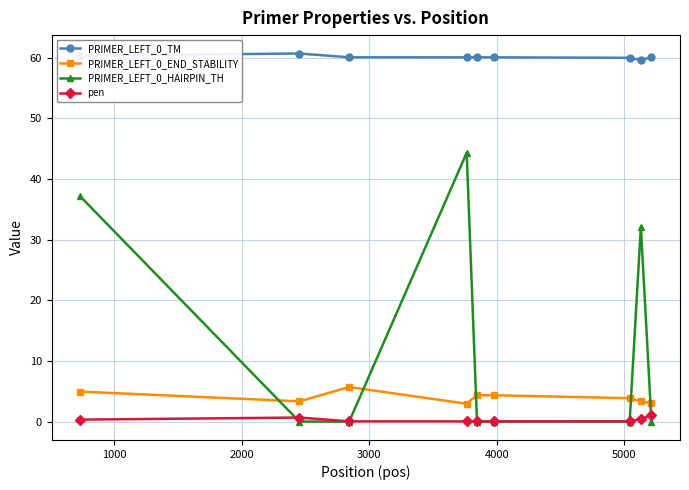

True or false: PRIMER_LEFT_0_END_STABILITY and pen intersect in this chart.

False